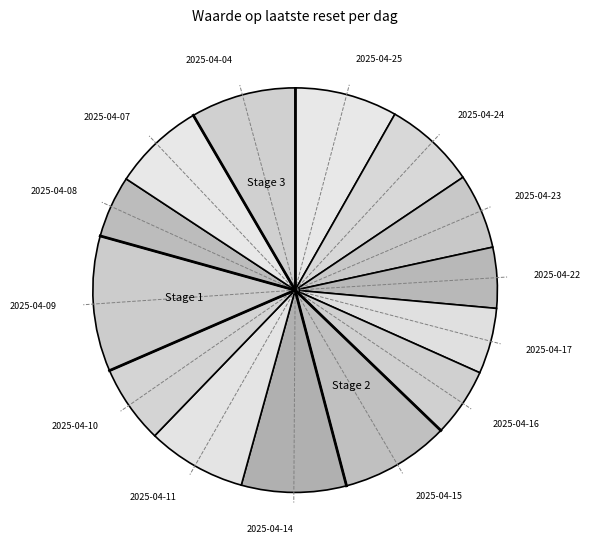

Count the number of slices in the pie.

14